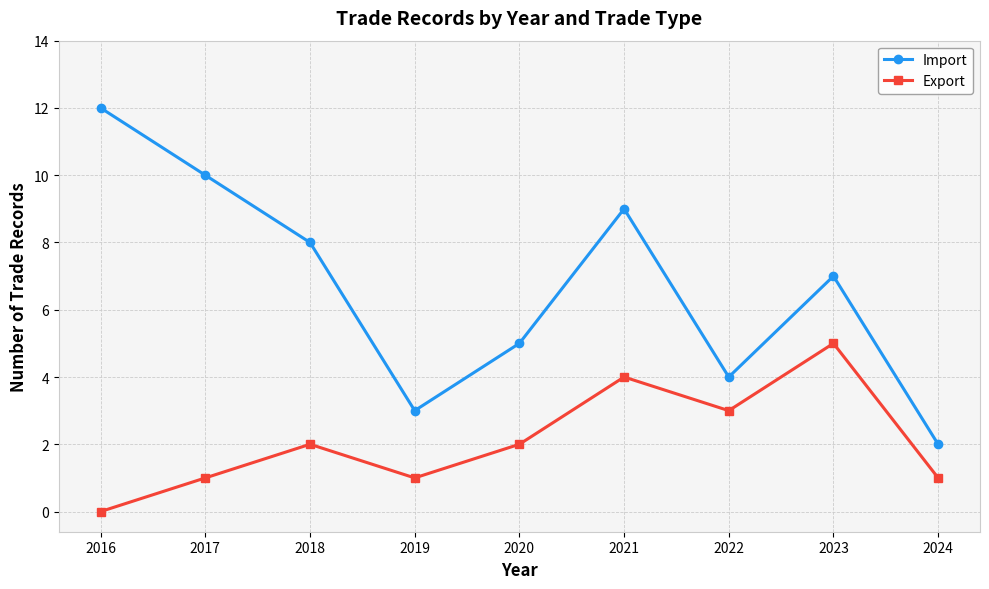

Read the Export value at 2022.

3